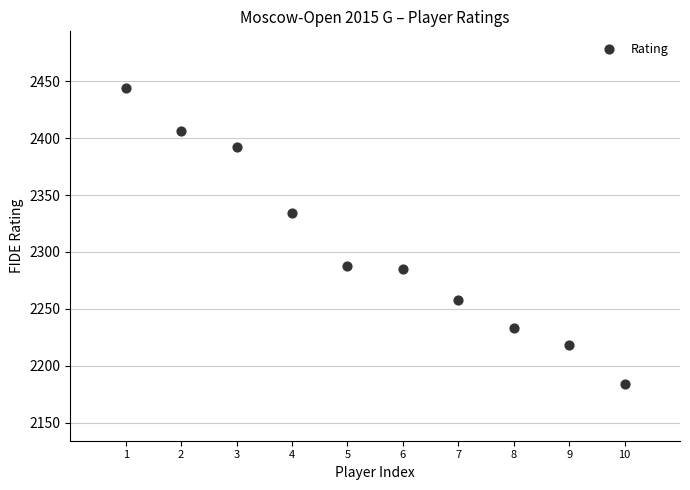

What is the range of X values (max minus min)?

9